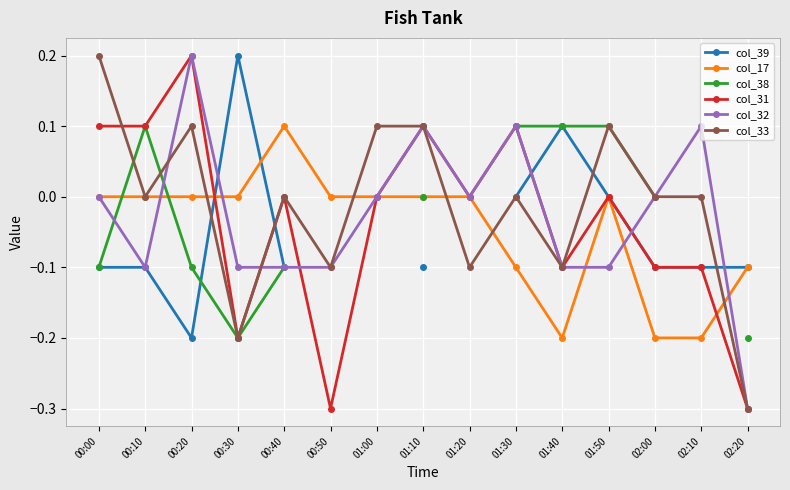

Does the chart display data point markers on the line(s)?

Yes